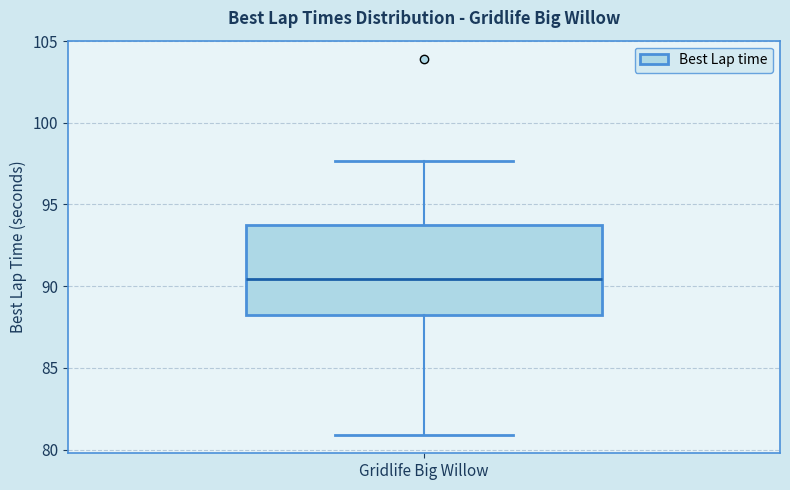

Transcribe this box plot: give where the median line is, the range the box spans, and where the two whiskers end, as read against the y-axis. The values are not printed on the chart, so give them approximately, as read against the axis.

median 90.5, box 88.0 to 93.5, whiskers 81.0 to 97.5